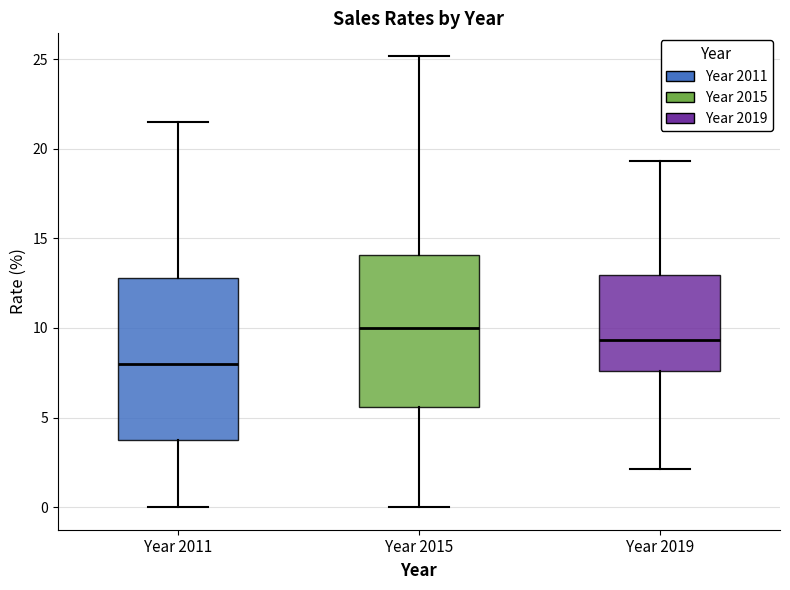

Which box is the tallest, from its lower edge to its upper edge?

Year 2011